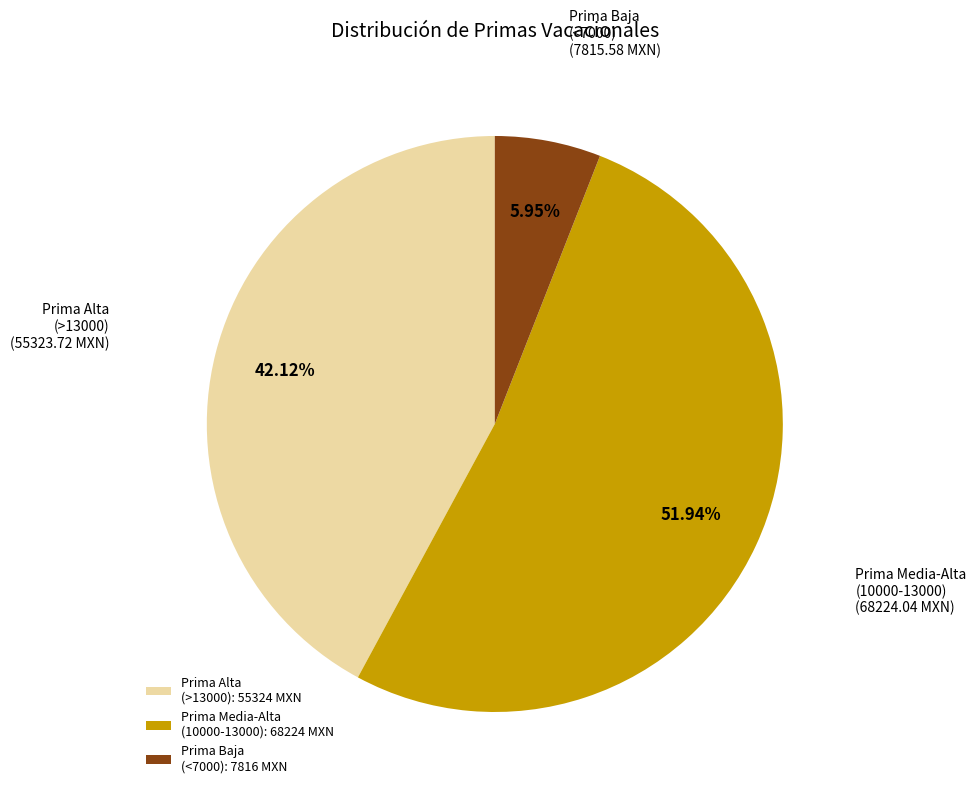

Which slice is the smallest?

Prima Baja (<7000): 7816 MXN